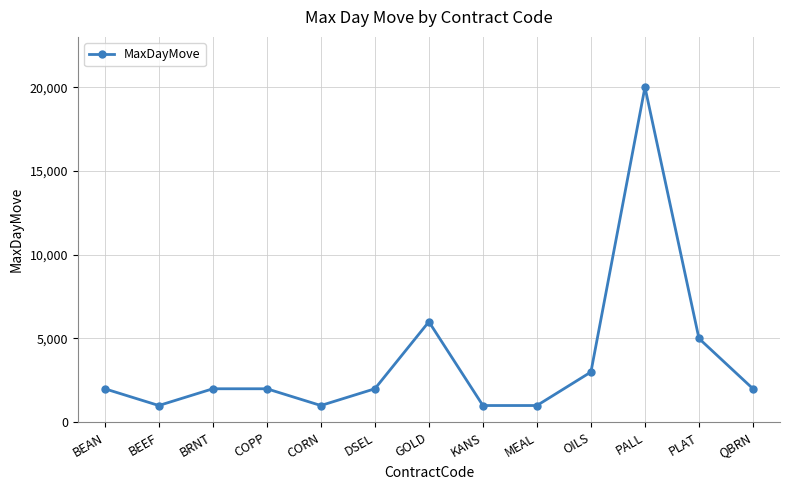

Does the chart have visible grid lines?

Yes